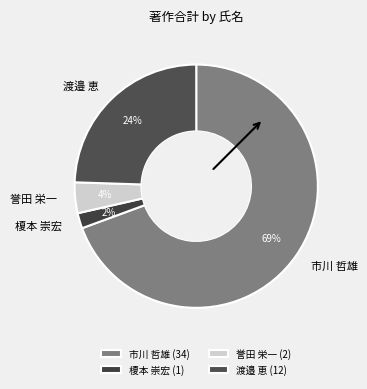

True or false: 渡邉 恵 accounts for 32% of the total.

False